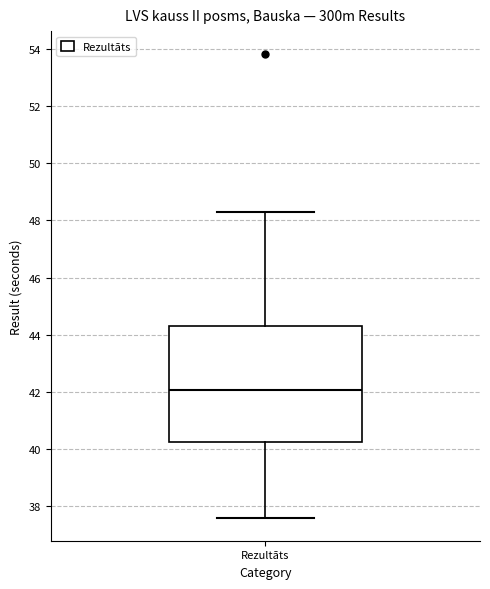

Read this box plot against the y-axis: the position of the median line, the range covered by the box, and the ends of both whiskers. The values are not printed on the chart, so give them approximately, as read against the axis.

median 42.0, box 40.2 to 44.4, whiskers 37.6 to 48.2